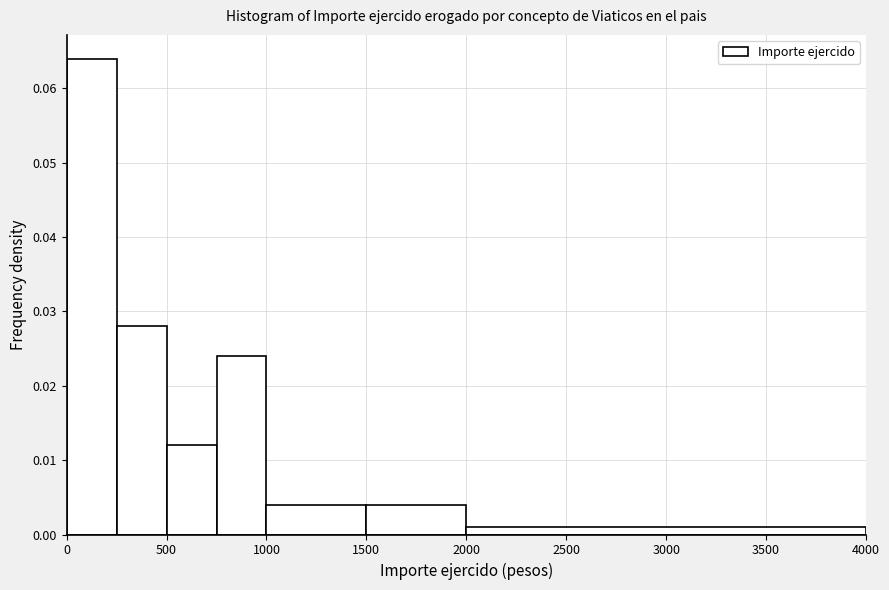

Reading left to right, list every bar in this chart as the range it spans on the x-axis followed by its height. The values are not printed on the chart, so give them approximately, as read against the axis.

0 to 250: 0.064
250 to 500: 0.028
500 to 750: 0.012
750 to 1000: 0.024
1000 to 1500: 0.004
1500 to 2000: 0.004
2000 to 4000: 0.001